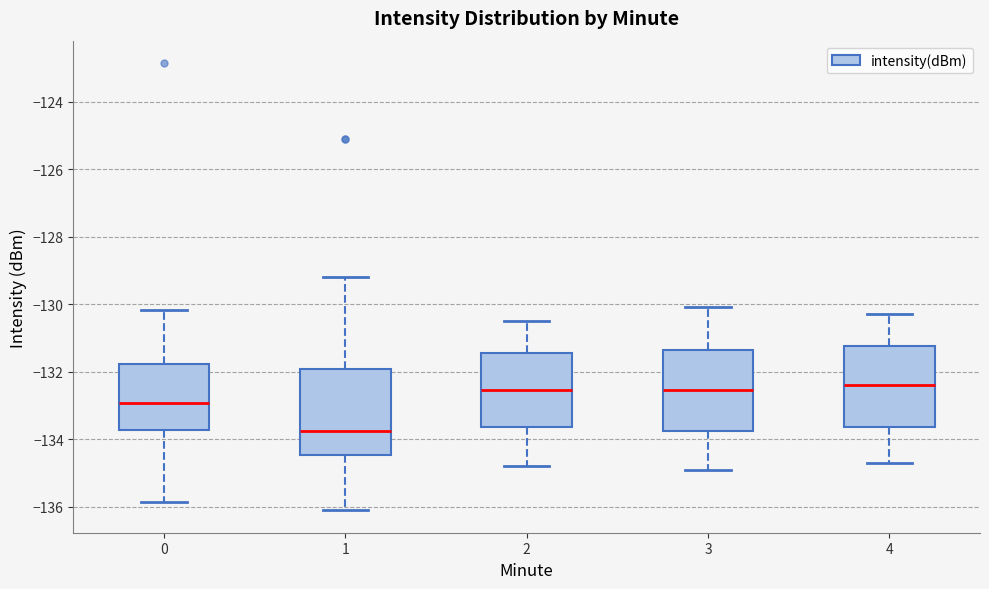

Where does the upper whisker of the box at x = 0 end on the y-axis? The values are not printed on the chart, so give them approximately, as read against the axis.

-130.2